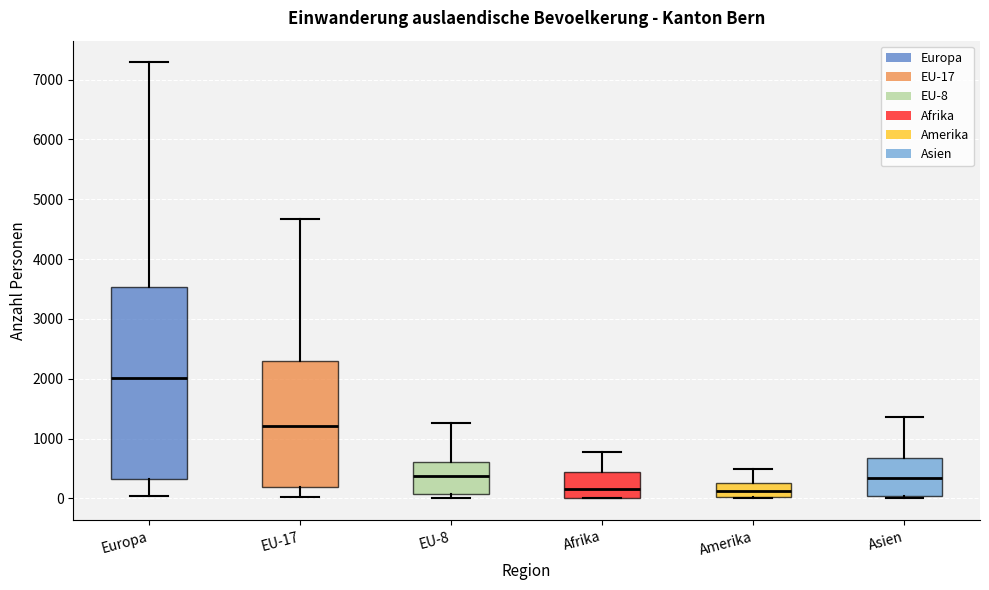

Reading left to right, read every box against the y-axis: the position of its median line, the range the box covers, and the ends of its whiskers. The values are not printed on the chart, so give them approximately, as read against the axis.

Europa: median 2000, box 300 to 3500, whiskers 0 to 7300
EU-17: median 1200, box 200 to 2300, whiskers 0 to 4700
EU-8: median 400, box 100 to 600, whiskers 0 to 1300
Afrika: median 200, box 0 to 400, whiskers 0 to 800
Amerika: median 100, box 0 to 300, whiskers 0 to 500
Asien: median 300, box 0 to 700, whiskers 0 (just below the box's lower edge) to 1400